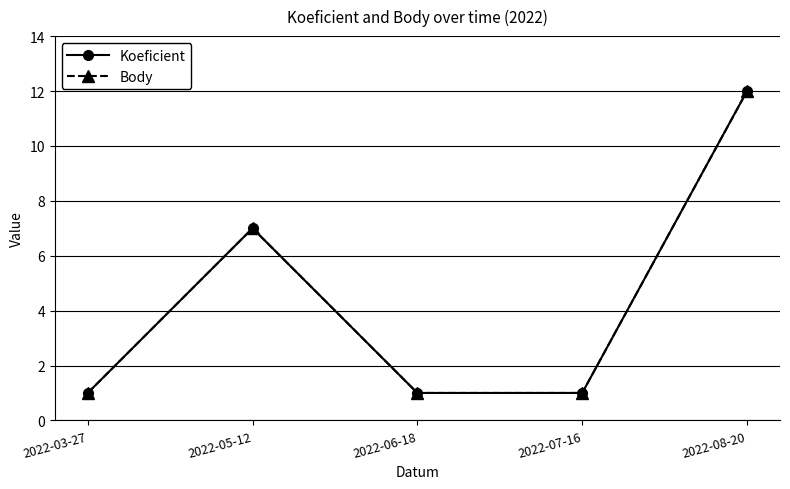

What position from the left is 2022-08-20?

5